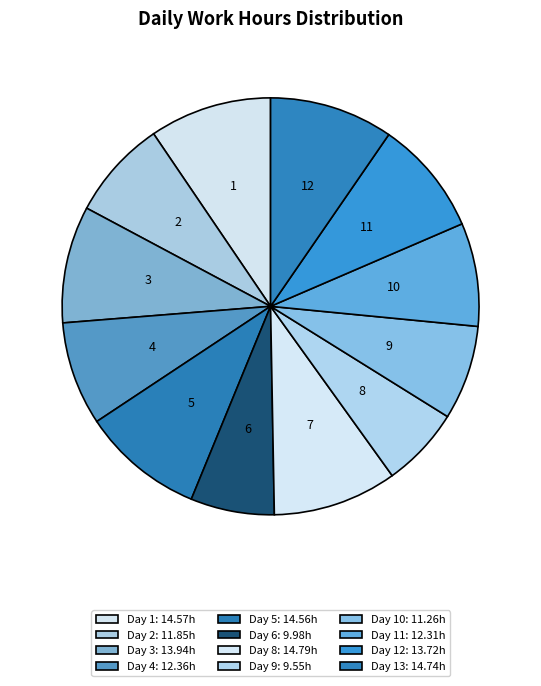

Count the number of slices in the pie.

12